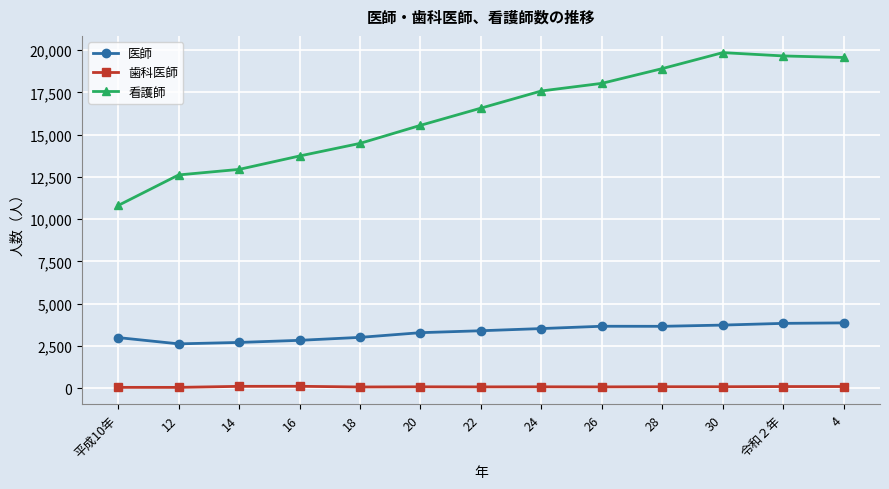

Rank the series by their average value, from lowest to highest.

歯科医師, 医師, 看護師